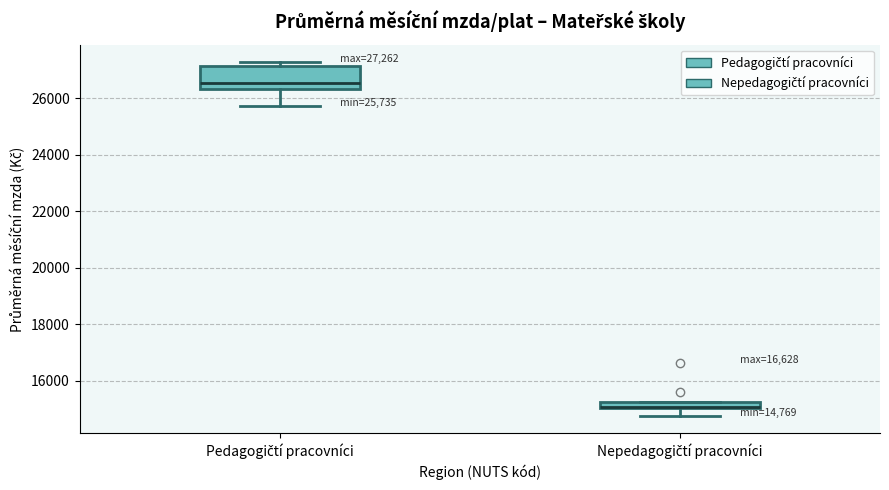

Comparing the boxes themselves (not the whiskers), which one is the tallest?

Pedagogičtí pracovníci